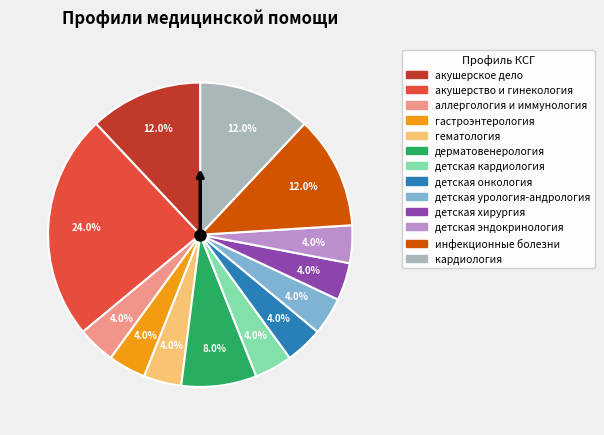

Combined, do акушерское дело and детская хирургия account for over 50%?

No